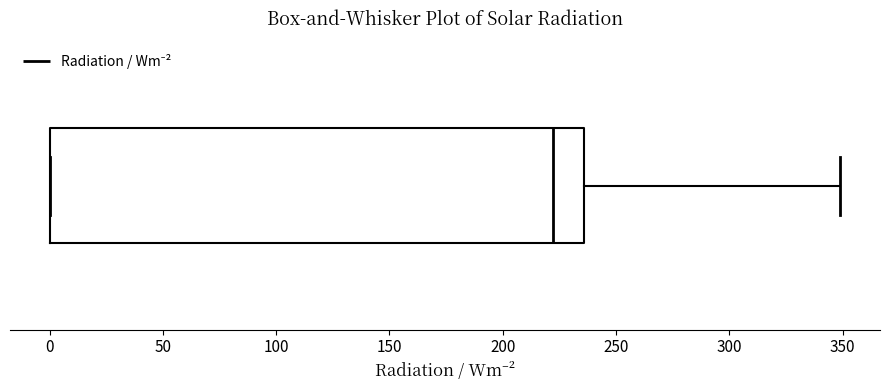

Where does the right whisker of the box end on the x-axis? The values are not printed on the chart, so give them approximately, as read against the axis.

350